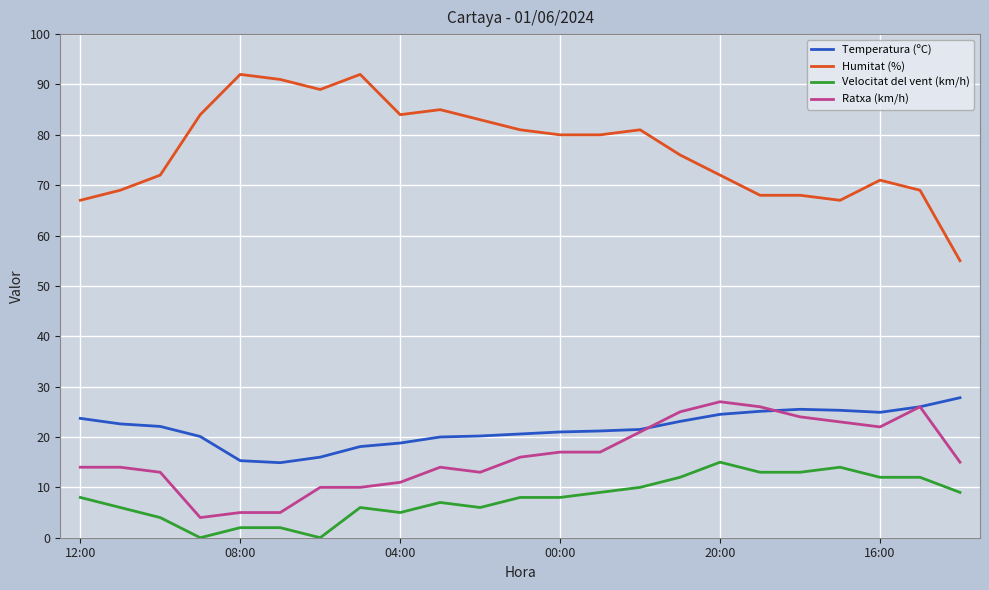

Which series has the largest total across all categories?

Humitat (%)